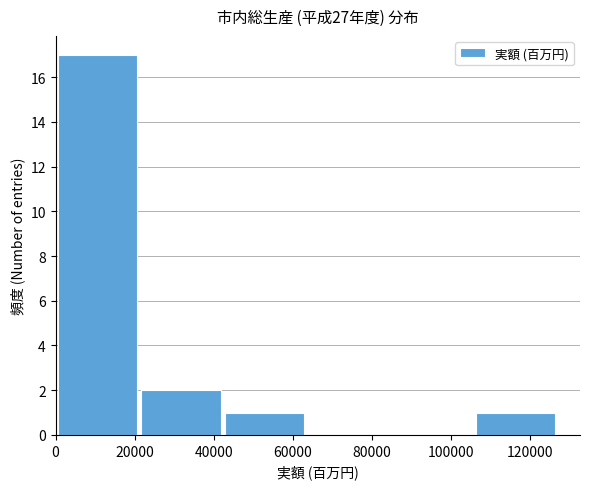

What is the height of the bar covering 0 to 22000 on the x-axis? Neither the bar edges nor the heights are printed on the chart, so give them approximately, as read against the axes.

17